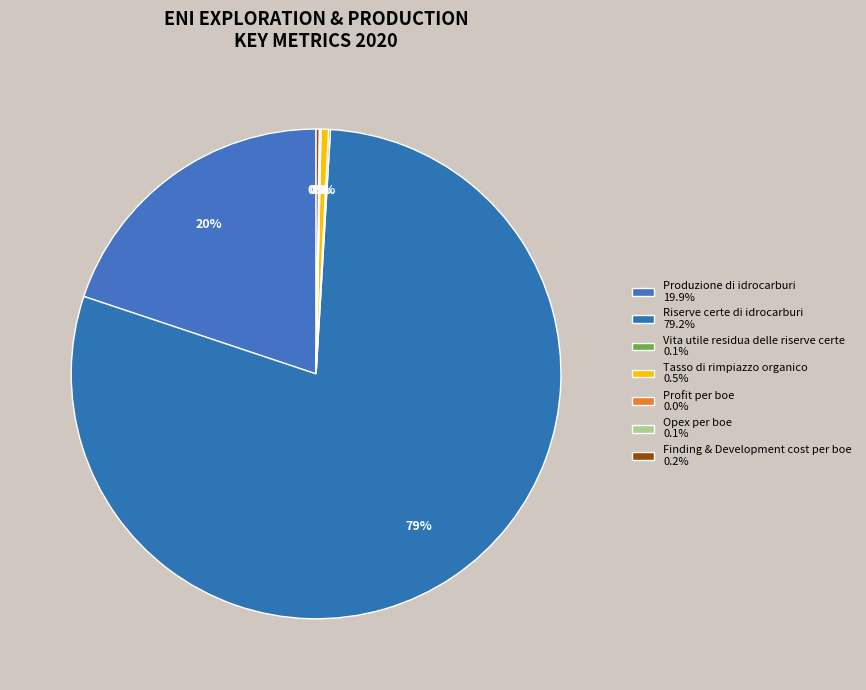

Rank the categories by value from lowest to highest.

Profit per boe, Opex per boe, Vita utile residua delle riserve certe, Finding & Development cost per boe, Tasso di rimpiazzo organico, Produzione di idrocarburi, Riserve certe di idrocarburi